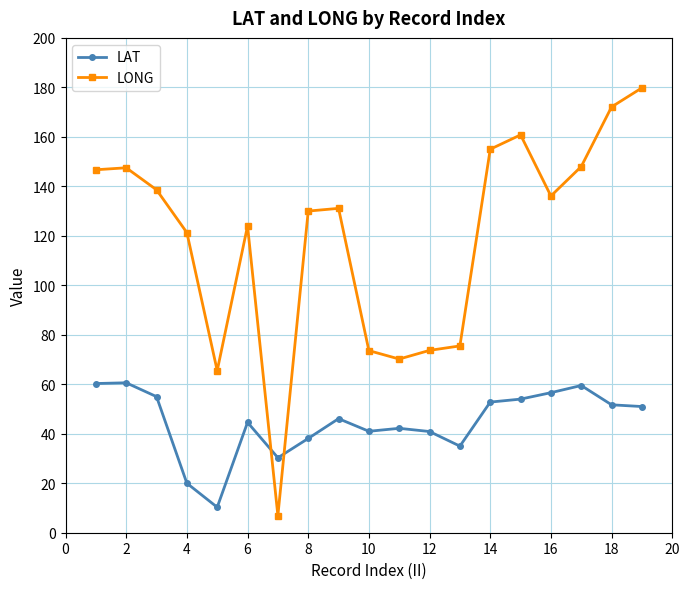

How many data points in LAT are above 46?

10